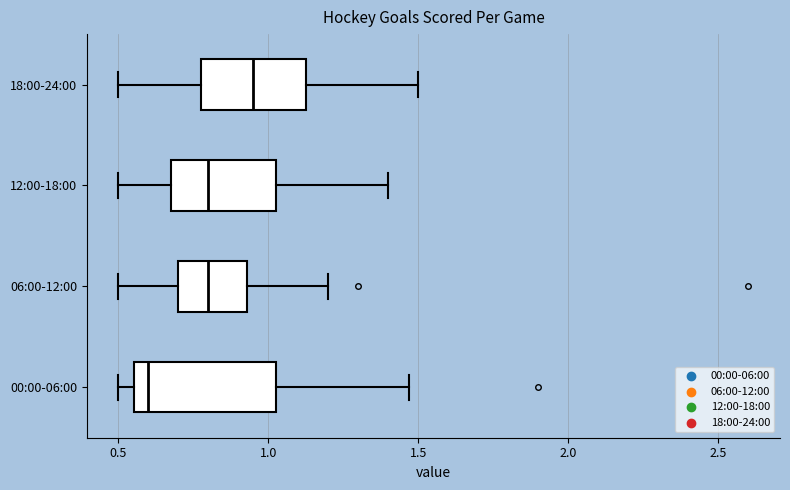

Which box's median line is the furthest to the right?

18:00-24:00